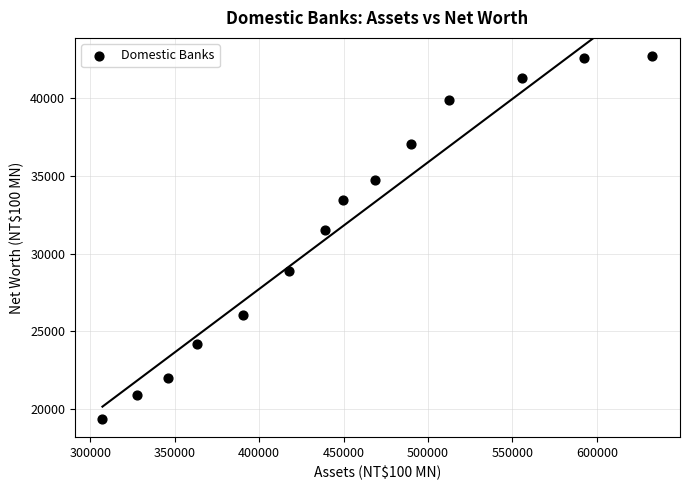

What is the range of X values (max minus min)?

325689